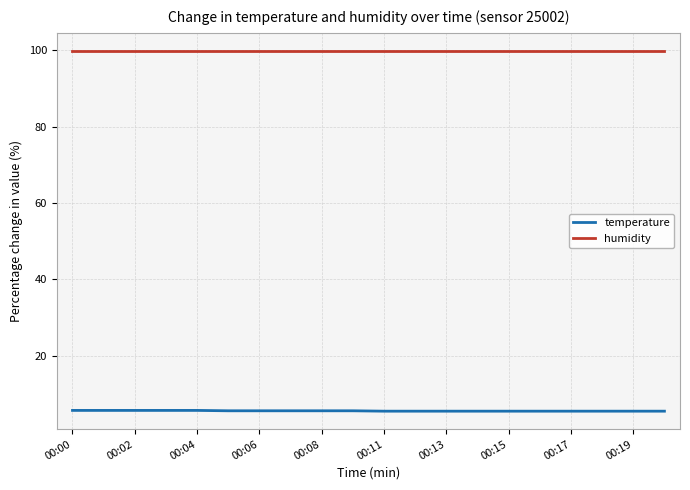

What is the maximum value shown in the chart?

99.9